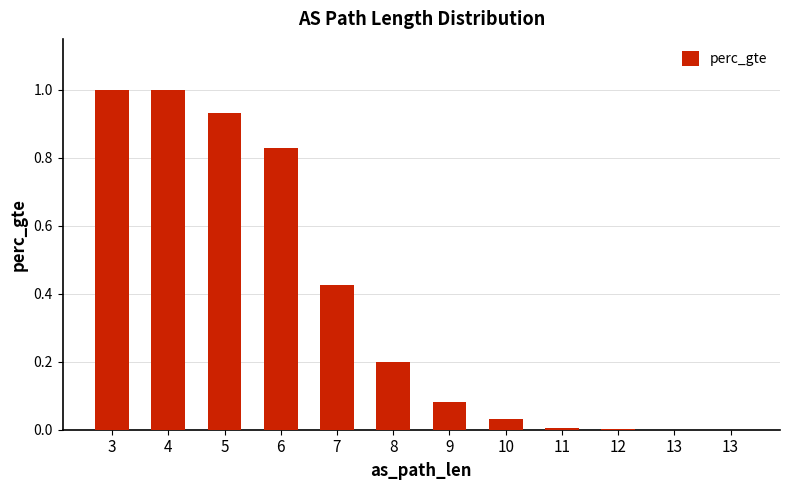

True or false: the data shows 0.0 at 13.

False